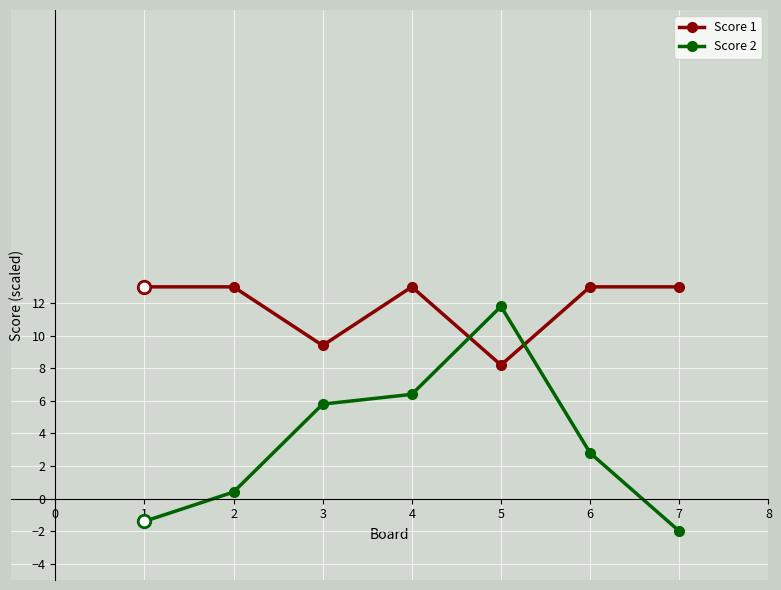

True or false: Score 2 has more than 2 interior local peaks.

False